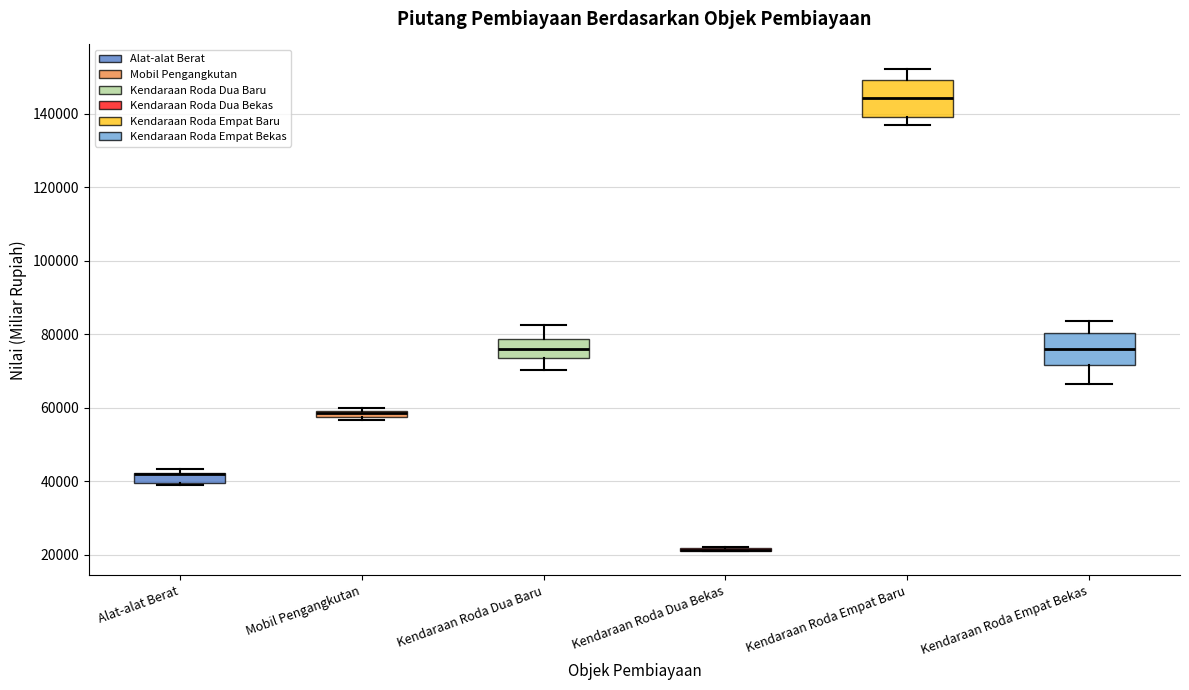

Where does the median line of the box for Kendaraan Roda Dua Baru sit on the y-axis? The values are not printed on the chart, so give them approximately, as read against the axis.

76000